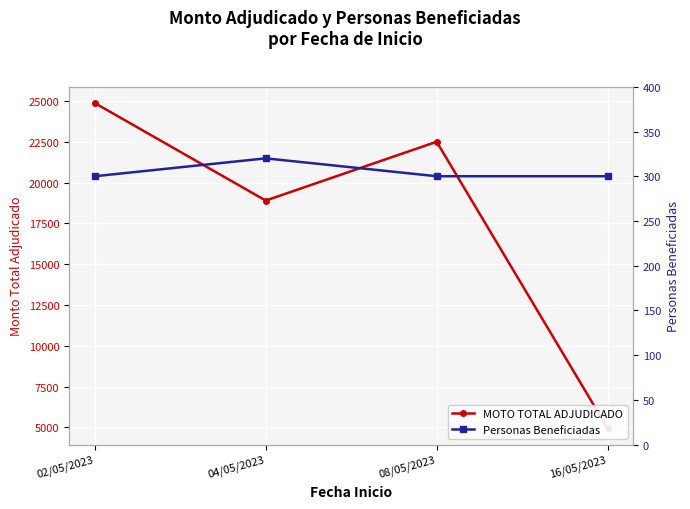

The value of MOTO TOTAL ADJUDICADO at 02/05/2023 is 7624.9. True or false?

False